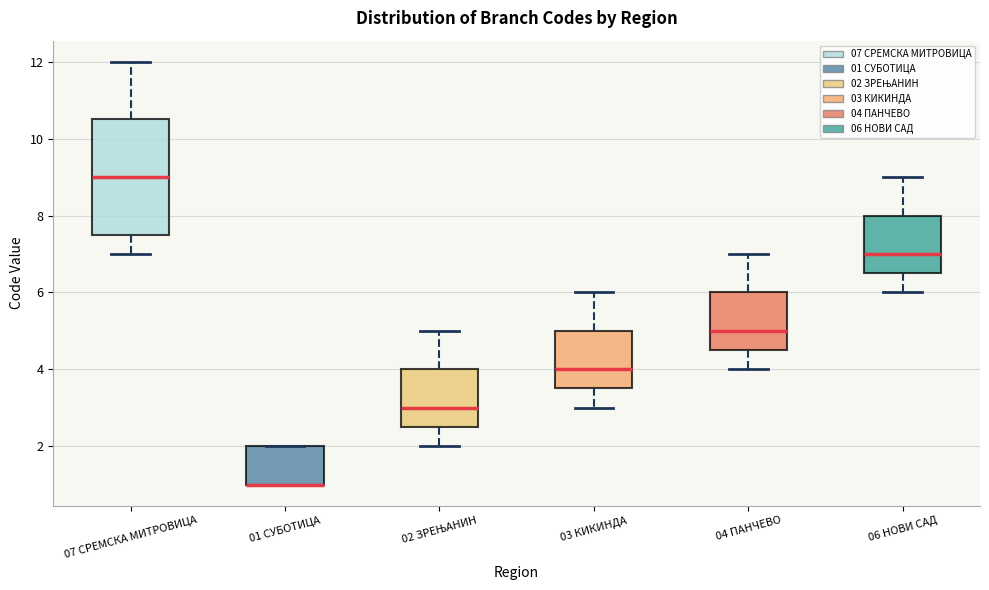

Where is the lower edge of the box for 01 СУБОТИЦА on the y-axis? The values are not printed on the chart, so give them approximately, as read against the axis.

1.0